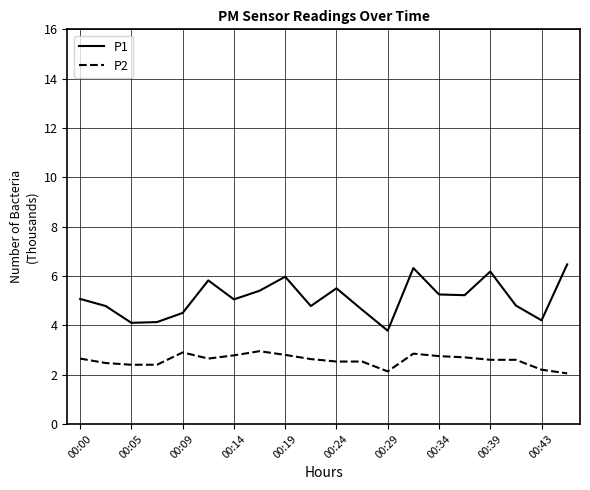

Does the chart have visible grid lines?

Yes